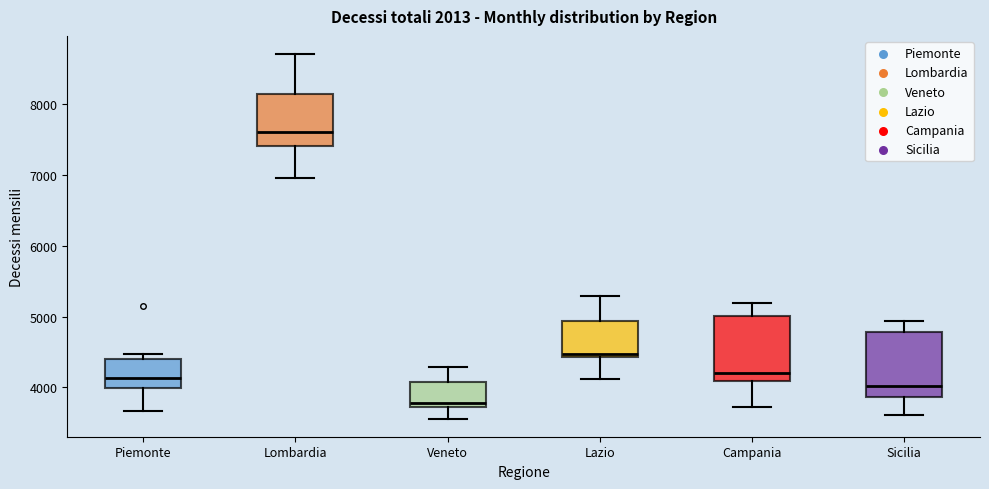

Reading left to right, transcribe this box plot: for each box, give where its median line is, the range the box spans, and where its two whiskers end, as read against the y-axis. The values are not printed on the chart, so give them approximately, as read against the axis.

Piemonte: median 4100, box 4000 to 4400, whiskers 3700 to 4500
Lombardia: median 7600, box 7400 to 8100, whiskers 7000 to 8700
Veneto: median 3800, box 3700 to 4100, whiskers 3600 to 4300
Lazio: median 4500, box 4400 to 4900, whiskers 4100 to 5300
Campania: median 4200, box 4100 to 5000, whiskers 3700 to 5200
Sicilia: median 4000, box 3900 to 4800, whiskers 3600 to 4900